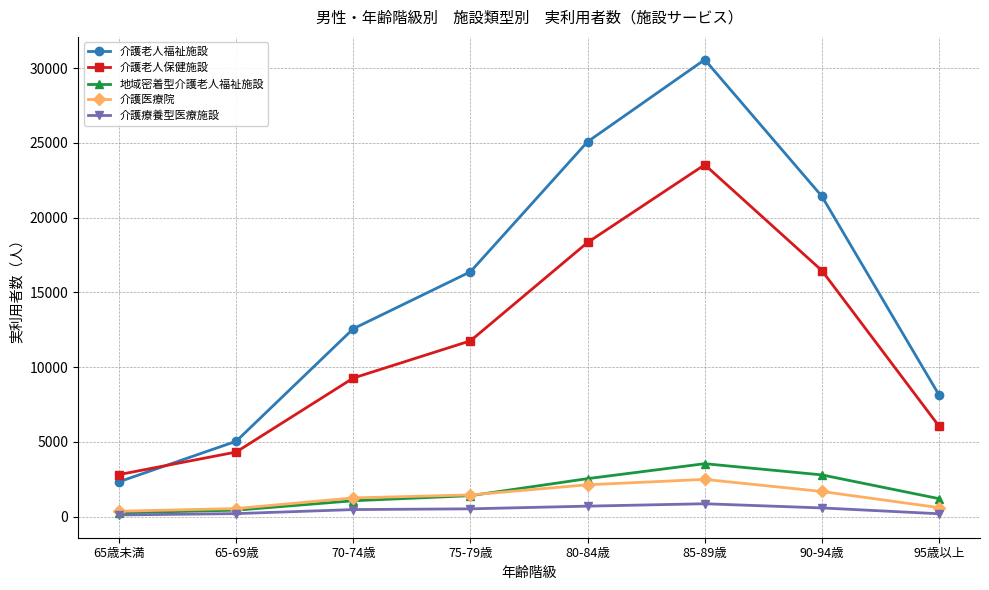

What value does the 介護医療院 series have at 85-89歳?

2490